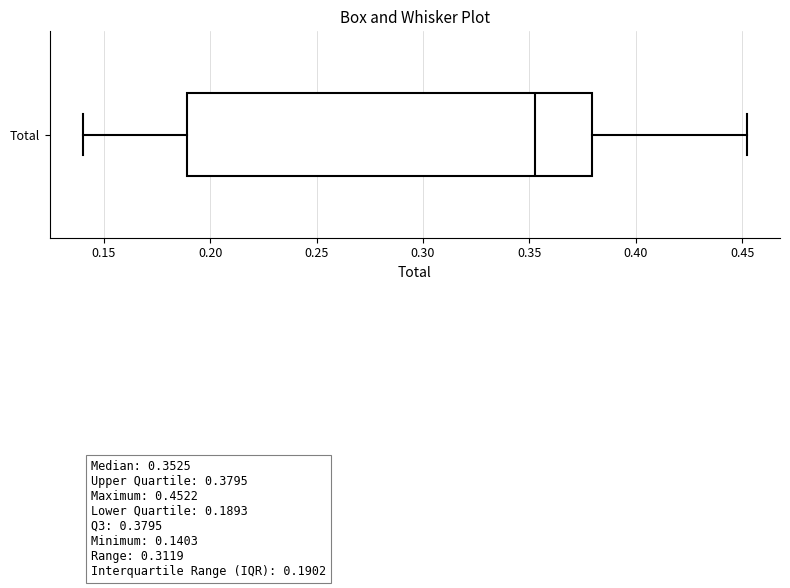

Transcribe this box plot: give where the median line is, the range the box spans, and where the two whiskers end, as read against the x-axis. The values are not printed on the chart, so give them approximately, as read against the axis.

median 0.355, box 0.190 to 0.380, whiskers 0.140 to 0.450